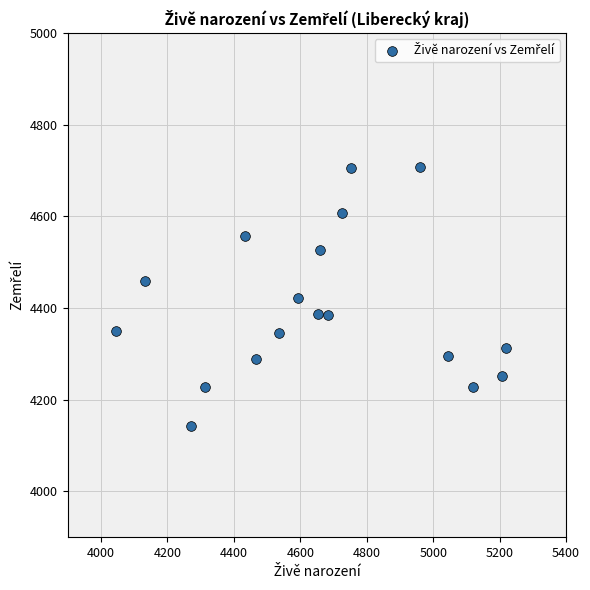

What is the range of X values (max minus min)?

1175